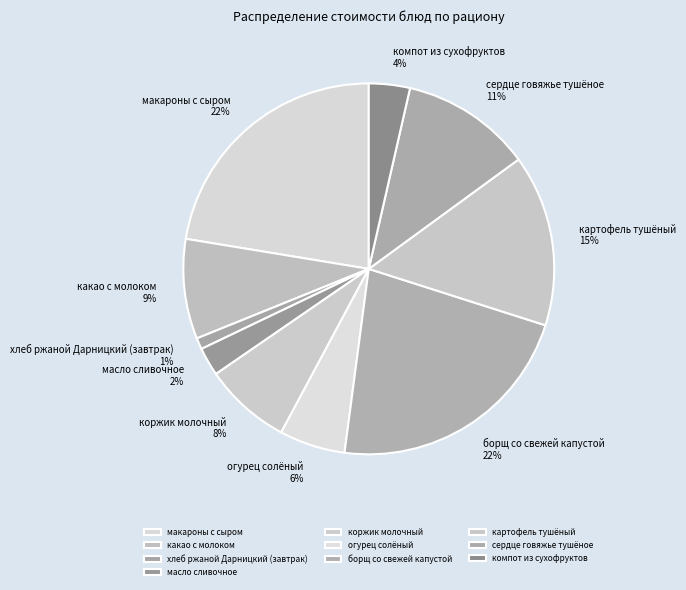

Does картофель тушёный represent more than half of the total?

No